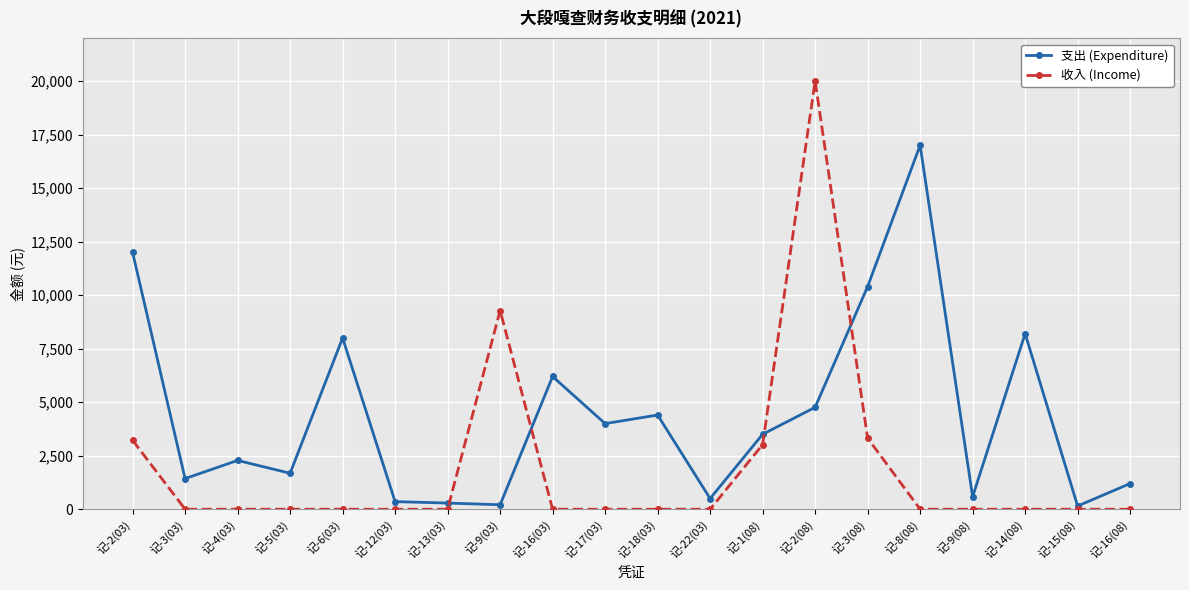

What is the total value across all series at 记-16(08)?

1200.0